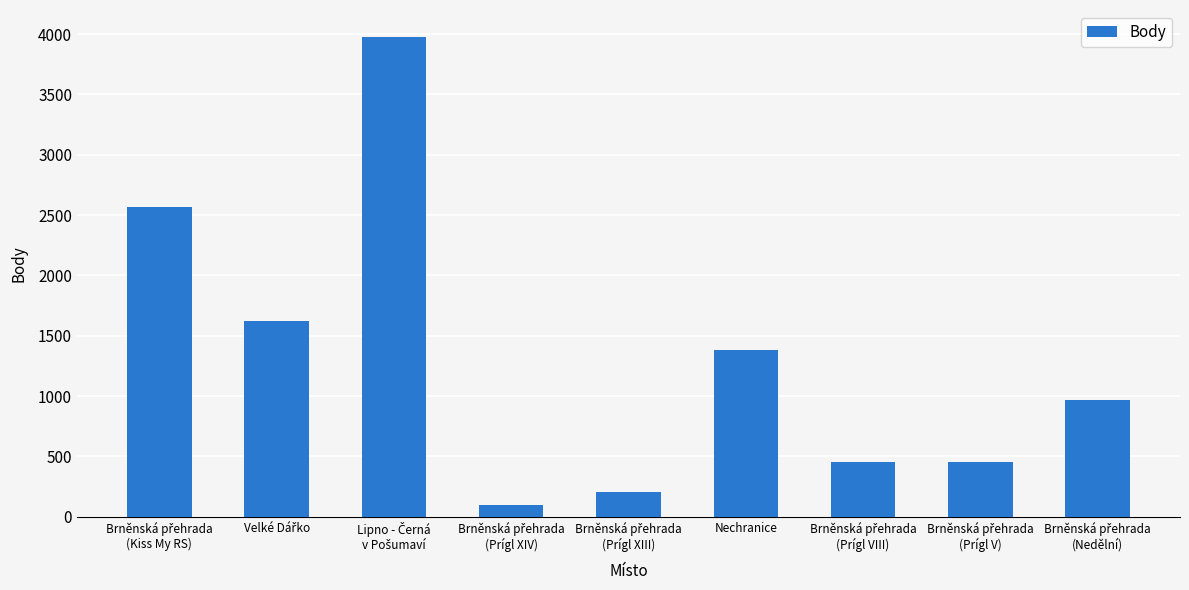

What is the difference between the second highest and minimum values?

2470